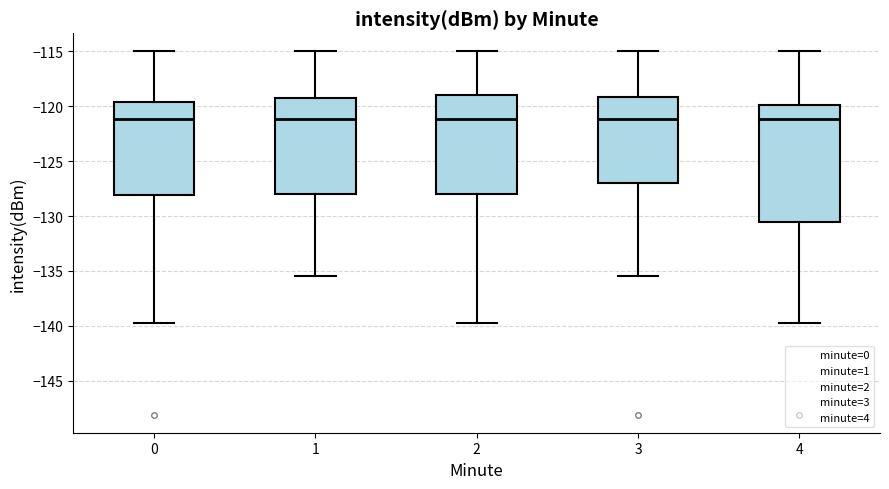

Reading left to right, read every box against the y-axis: the position of its median line, the range the box covers, and the ends of its whiskers. The values are not printed on the chart, so give them approximately, as read against the axis.

0: median -121.0, box -128.0 to -119.5, whiskers -139.5 to -115.0
1: median -121.0, box -128.0 to -119.0, whiskers -135.5 to -115.0
2: median -121.0, box -128.0 to -119.0, whiskers -139.5 to -115.0
3: median -121.0, box -127.0 to -119.0, whiskers -135.5 to -115.0
4: median -121.0, box -130.5 to -120.0, whiskers -139.5 to -115.0